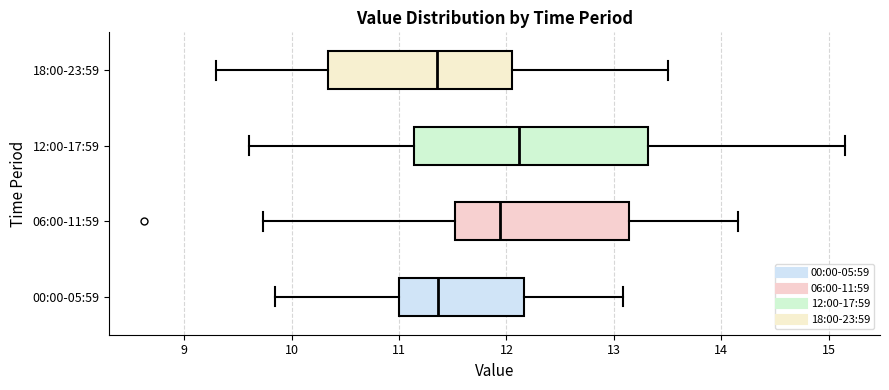

Reading bottom to top, transcribe this box plot: for each box, give where its median line is, the range the box spans, and where its two whiskers end, as read against the x-axis. The values are not printed on the chart, so give them approximately, as read against the axis.

00:00-05:59: median 11.4, box 11.0 to 12.2, whiskers 9.9 to 13.1
06:00-11:59: median 11.9, box 11.5 to 13.1, whiskers 9.7 to 14.2
12:00-17:59: median 12.1, box 11.1 to 13.3, whiskers 9.6 to 15.2
18:00-23:59: median 11.4, box 10.3 to 12.0, whiskers 9.3 to 13.5